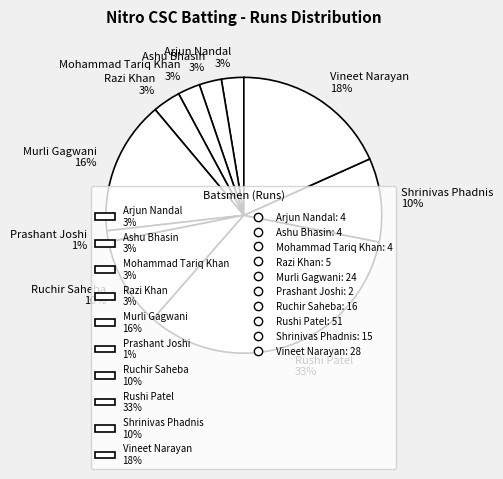

Which has a higher value, Ashu Bhasin 3% or Ruchir Saheba 10%?

Ruchir Saheba 10%